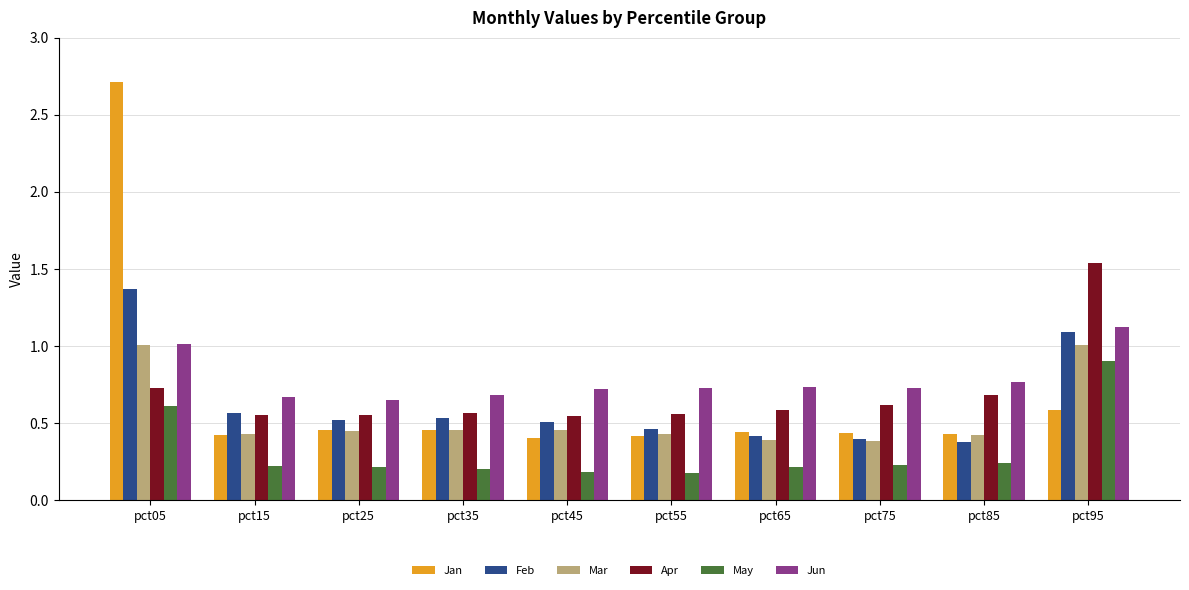

At which category is the sum across all series the highest?

pct05